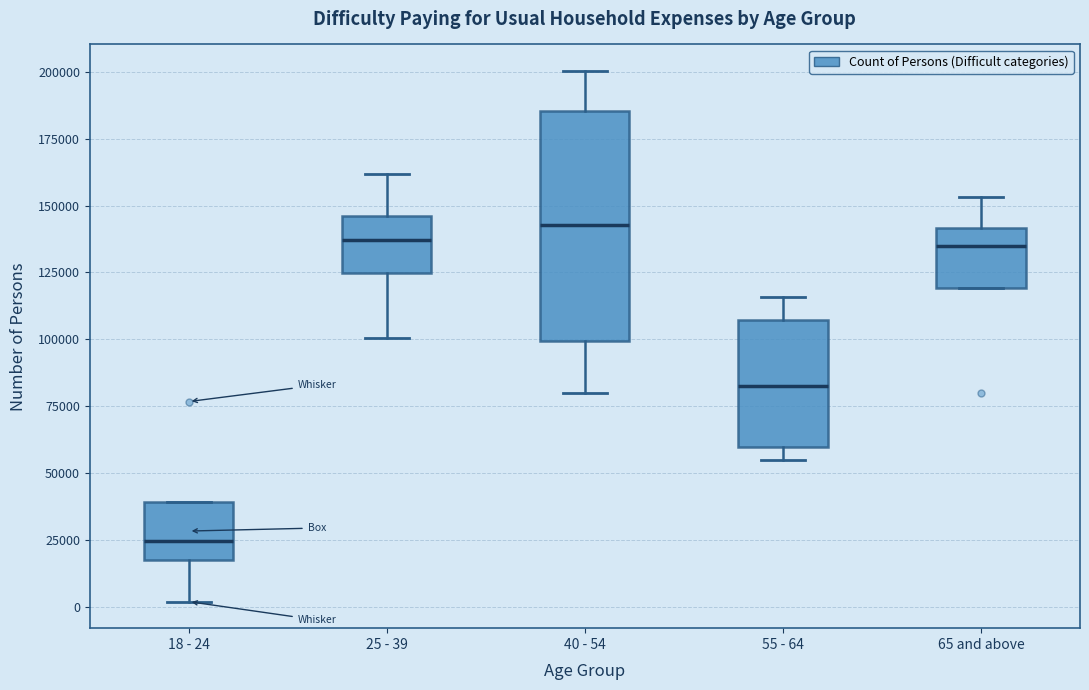

Which box is the tallest, from its lower edge to its upper edge?

40 - 54